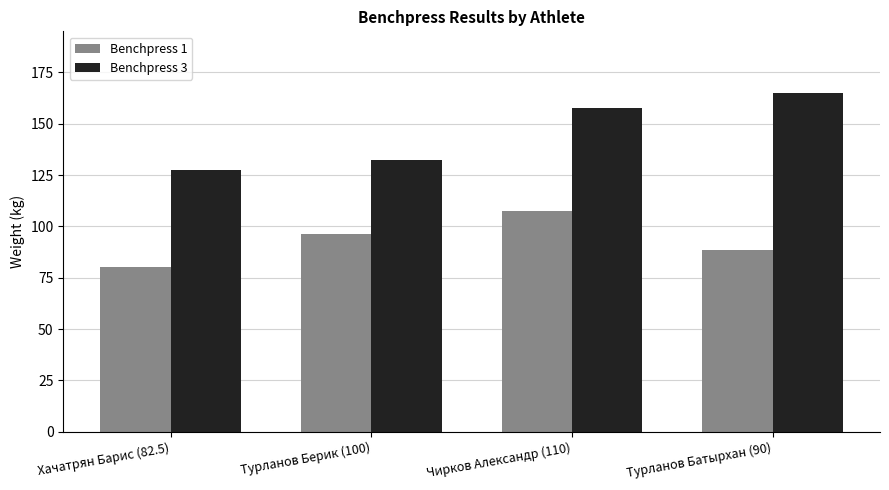

Which series has the largest range (max minus min)?

Benchpress 3